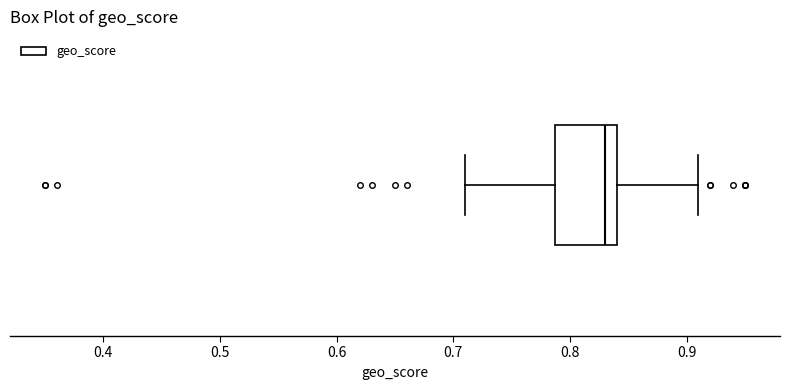

Where is the left edge of the box on the x-axis? The values are not printed on the chart, so give them approximately, as read against the axis.

0.79